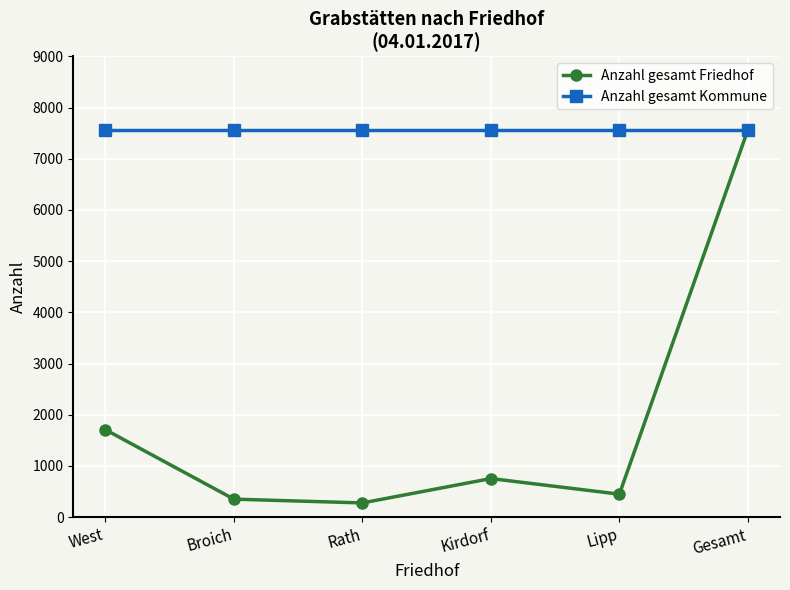

How many lines are shown in the chart?

2